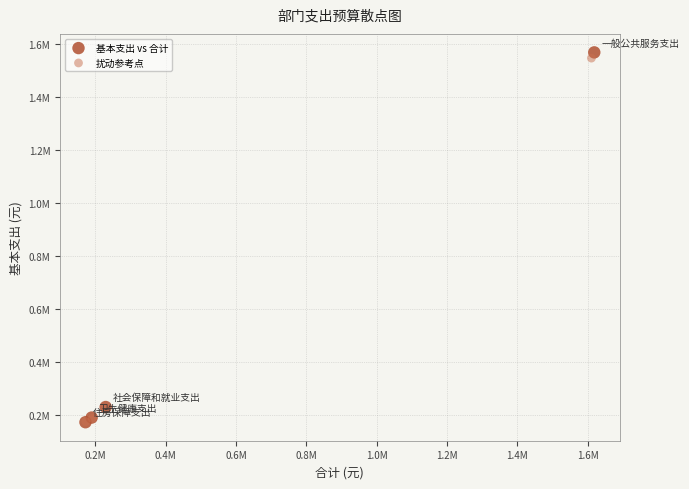

What are all the series names shown in the legend?

基本支出 vs 合计, 扰动参考点